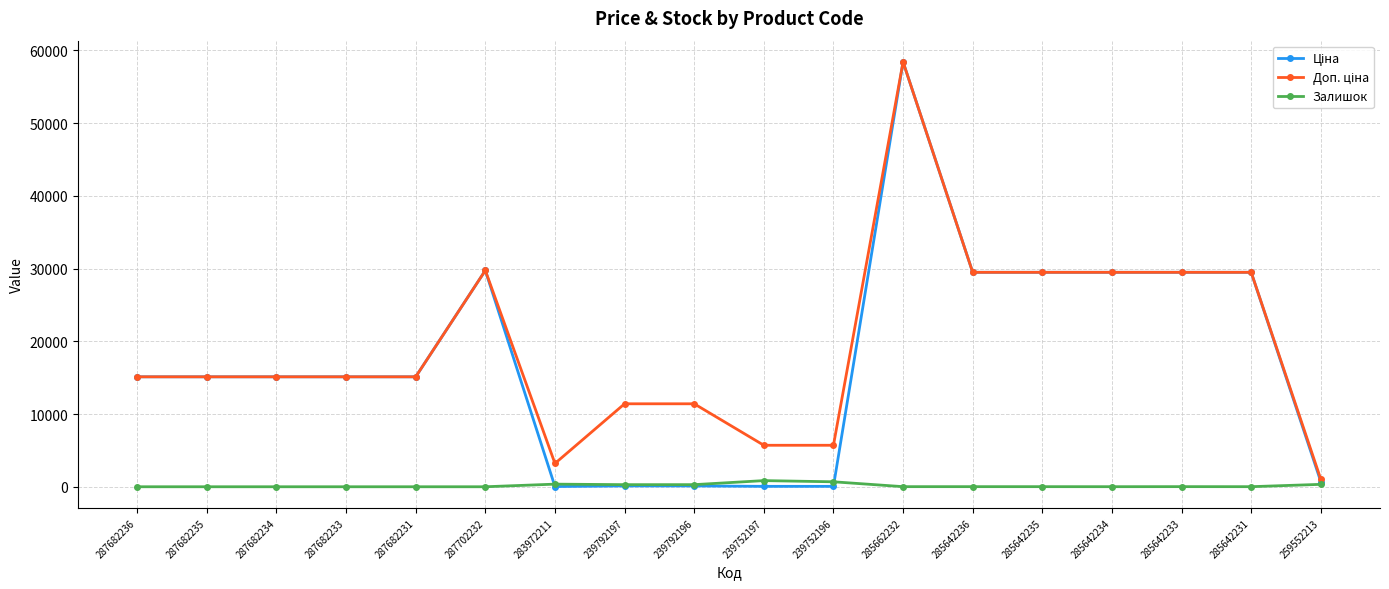

True or false: Залишок has a value of 0.0 at 287682231.

True